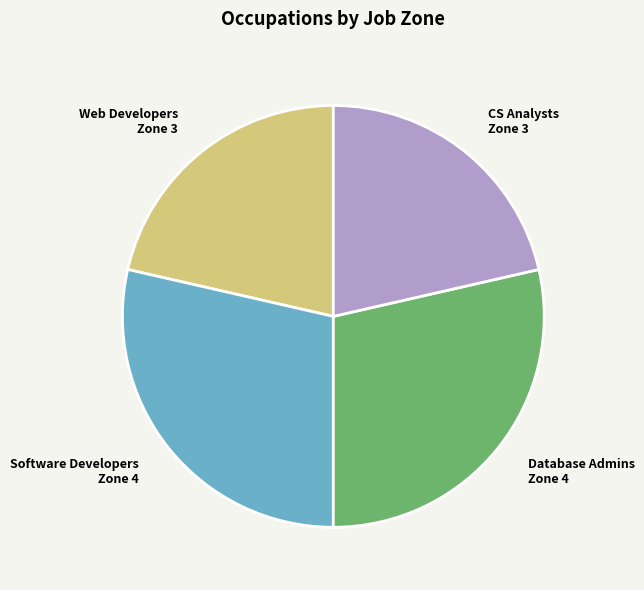

Is Software Developers Zone 4 the majority of the pie?

No